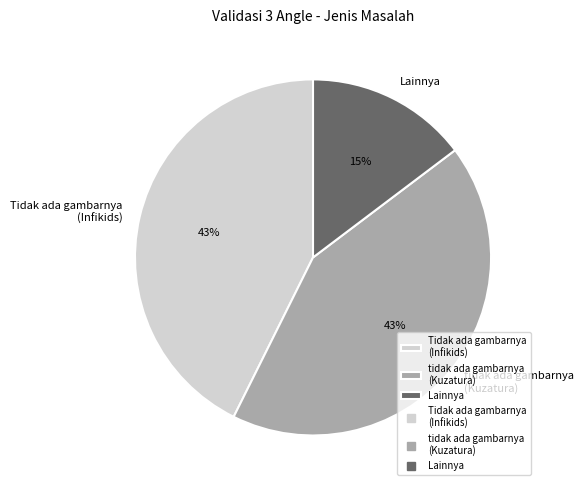

Approximately how many times larger is the value at Lainnya compared to tidak ada gambarnya (Kuzatura)?

0.3